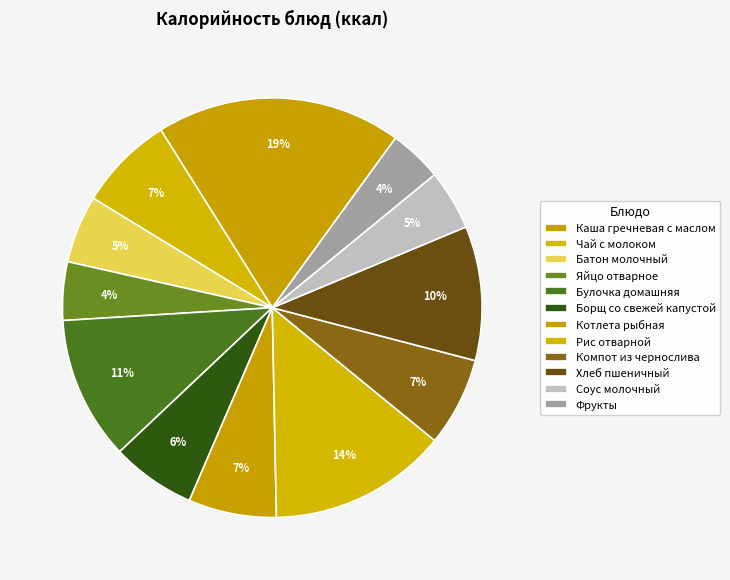

Is Яйцо отварное the majority of the pie?

No